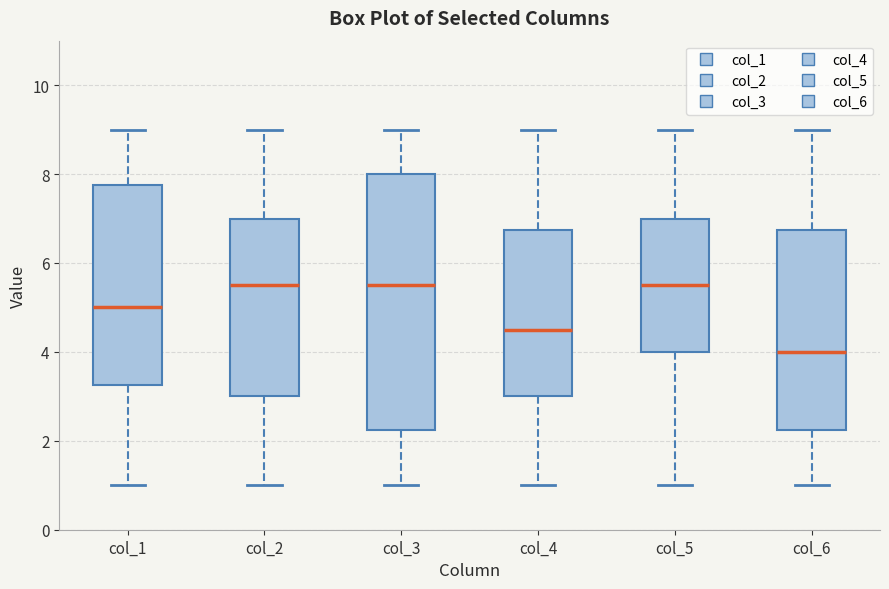

Reading left to right, read every box against the y-axis: the position of its median line, the range the box covers, and the ends of its whiskers. The values are not printed on the chart, so give them approximately, as read against the axis.

col_1: median 5.0, box 3.2 to 7.8, whiskers 1.0 to 9.0
col_2: median 5.6, box 3.0 to 7.0, whiskers 1.0 to 9.0
col_3: median 5.6, box 2.2 to 8.0, whiskers 1.0 to 9.0
col_4: median 4.6, box 3.0 to 6.8, whiskers 1.0 to 9.0
col_5: median 5.6, box 4.0 to 7.0, whiskers 1.0 to 9.0
col_6: median 4.0, box 2.2 to 6.8, whiskers 1.0 to 9.0